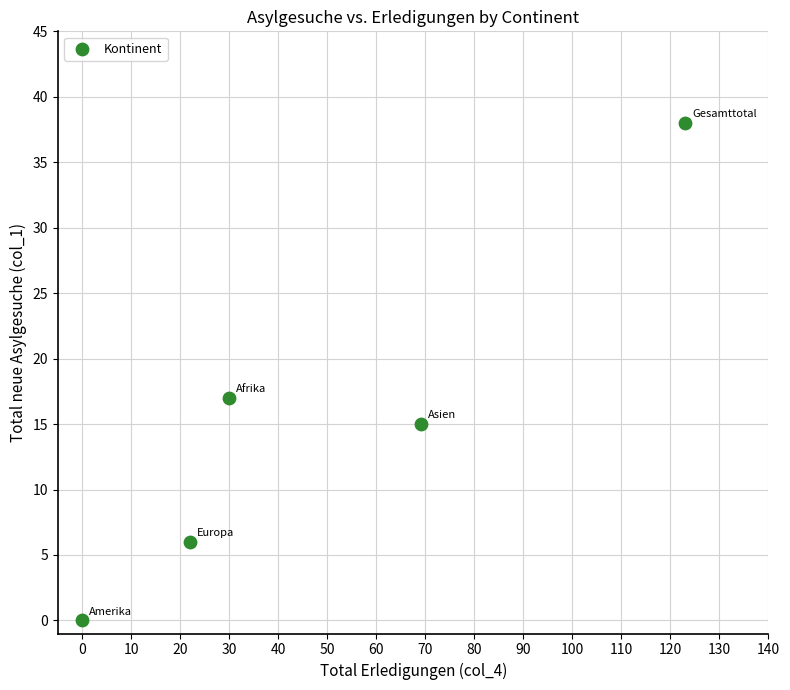

What Y value in the scatter plot is closest to 19?

17